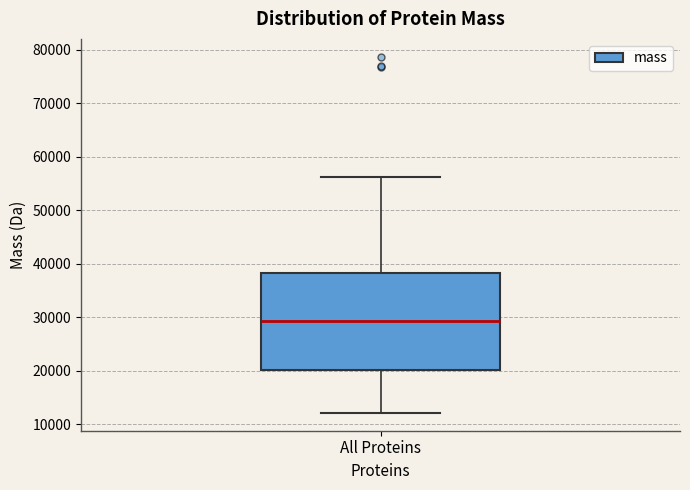

Transcribe this box plot: give where the median line is, the range the box spans, and where the two whiskers end, as read against the y-axis. The values are not printed on the chart, so give them approximately, as read against the axis.

median 29000, box 20000 to 38000, whiskers 12000 to 56000